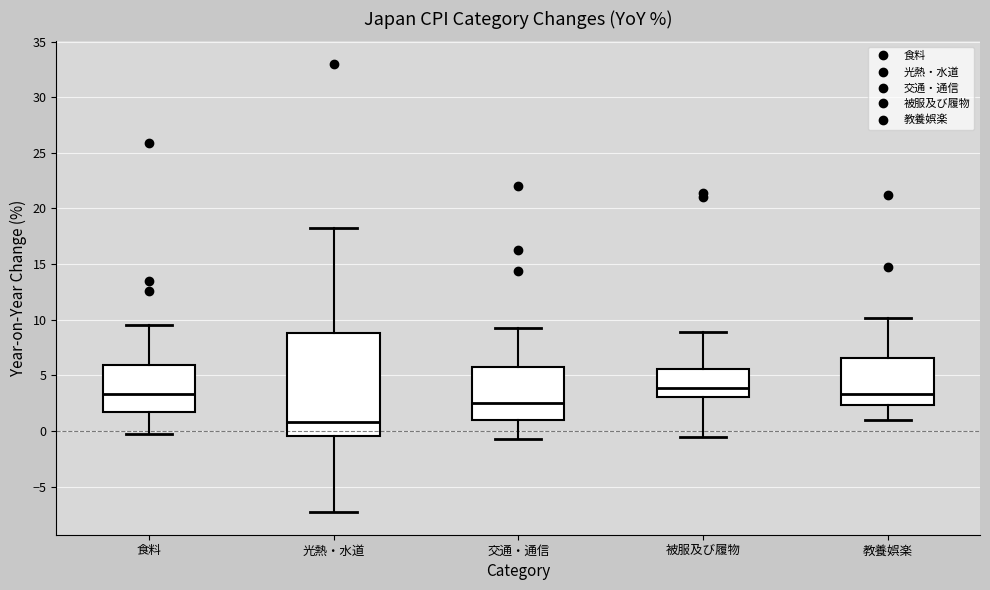

Reading left to right, read every box against the y-axis: the position of its median line, the range the box covers, and the ends of its whiskers. The values are not printed on the chart, so give them approximately, as read against the axis.

食料: median 3.5, box 1.5 to 6.0, whiskers -0.5 to 9.5
光熱・水道: median 1.0, box -0.5 to 9.0, whiskers -7.5 to 18.0
交通・通信: median 2.5, box 1.0 to 6.0, whiskers -0.5 to 9.5
被服及び履物: median 4.0, box 3.0 to 5.5, whiskers -0.5 to 9.0
教養娯楽: median 3.5, box 2.5 to 6.5, whiskers 1.0 to 10.0